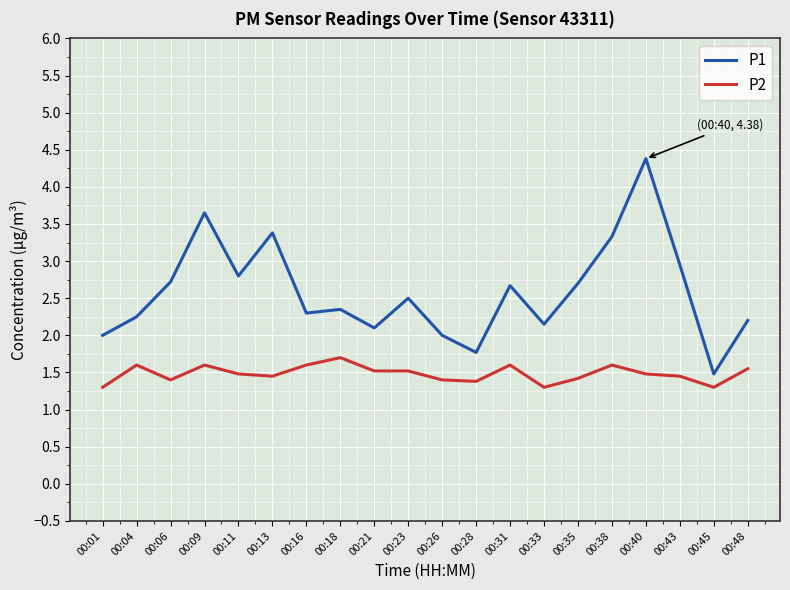

How many lines are shown in the chart?

2